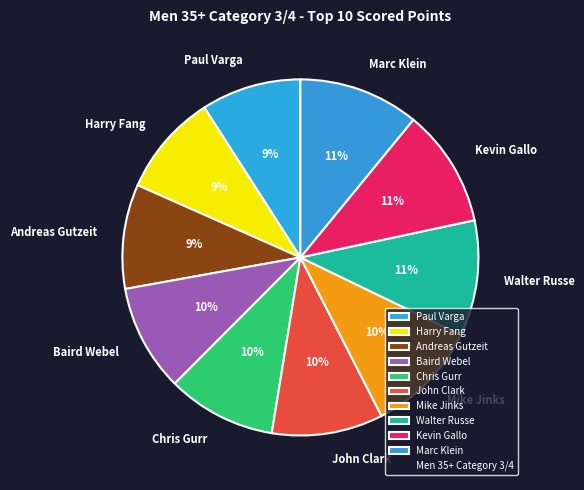

Is it true that Marc Klein is 11% of the pie?

True